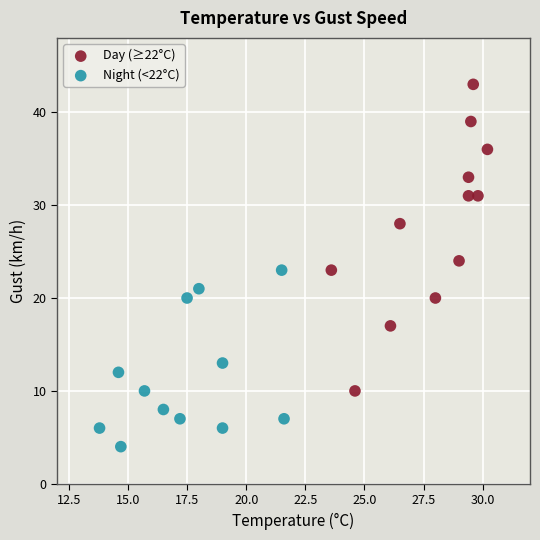

Which series contains the lowest Y value?

Night (<22°C)